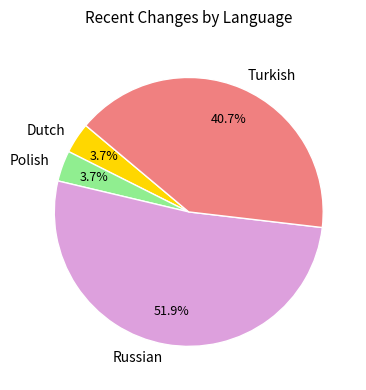

To the nearest percent, what is the average slice percentage?

25%